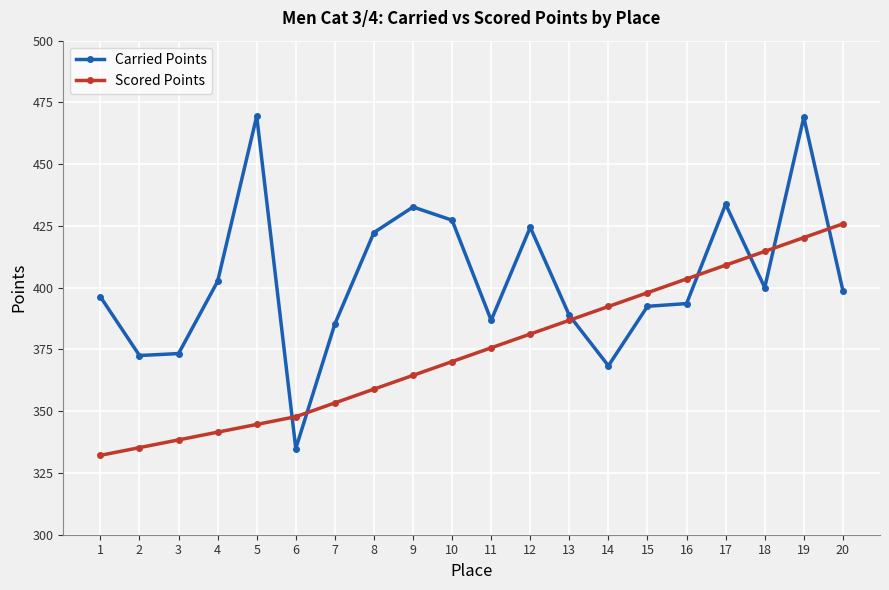

What is the difference between the Scored Points values at 13 and 6?

39.0